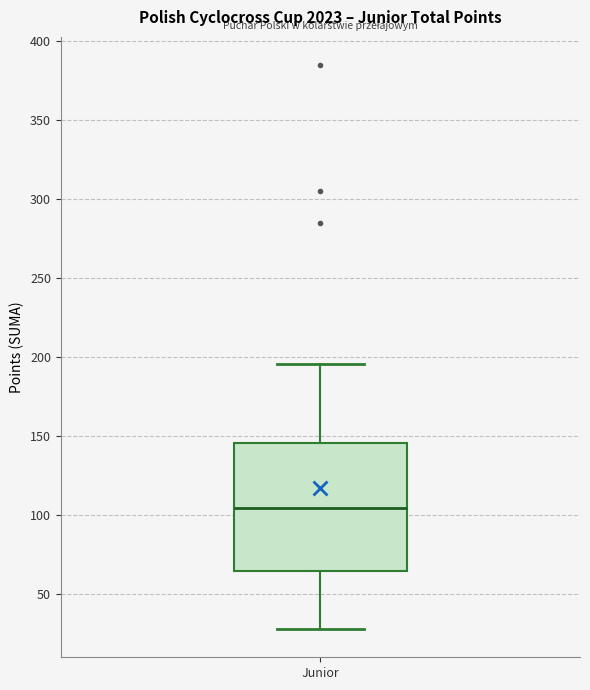

Where is the lower edge of the box for Junior on the y-axis? The values are not printed on the chart, so give them approximately, as read against the axis.

65